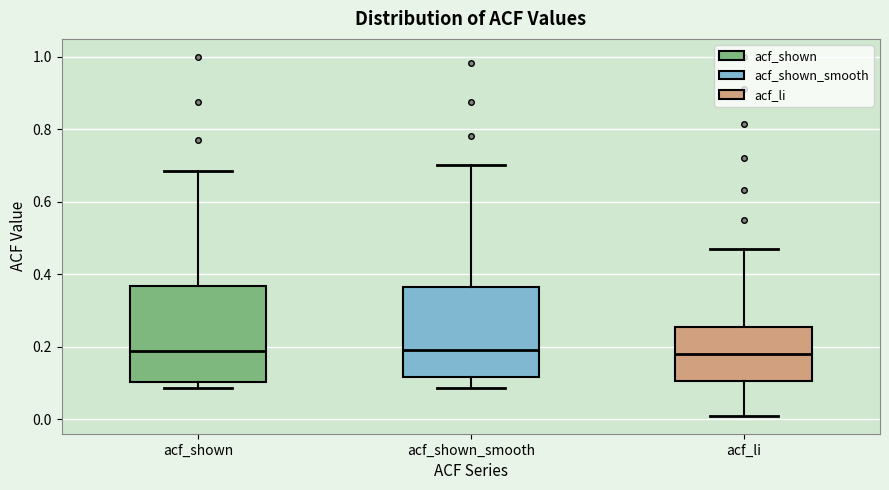

Reading left to right, read every box against the y-axis: the position of its median line, the range the box covers, and the ends of its whiskers. The values are not printed on the chart, so give them approximately, as read against the axis.

acf_shown: median 0.18, box 0.10 to 0.36, whiskers 0.08 to 0.68
acf_shown_smooth: median 0.20, box 0.12 to 0.36, whiskers 0.08 to 0.70
acf_li: median 0.18, box 0.10 to 0.26, whiskers 0.02 to 0.48